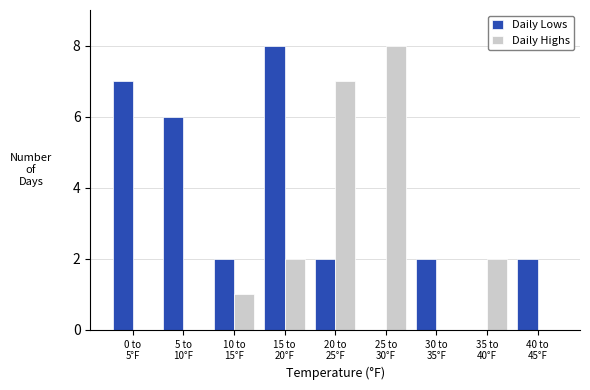

Which series has the largest total across all categories?

Daily Lows